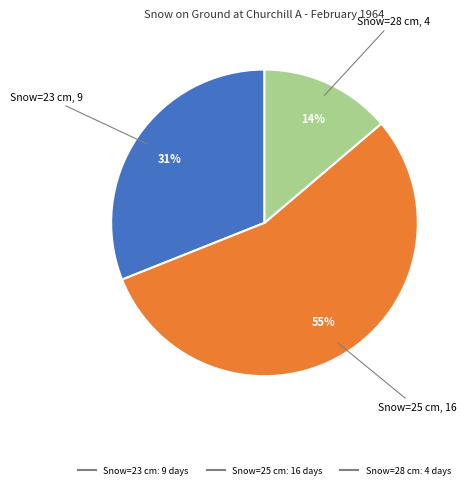

How many slices are in this pie chart?

3